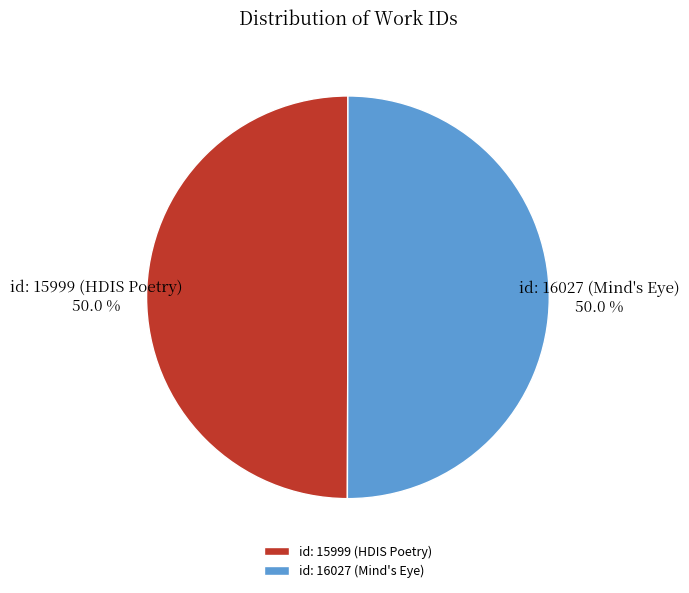

Is it true that id: 16027 (Mind's Eye) is 44% of the pie?

False